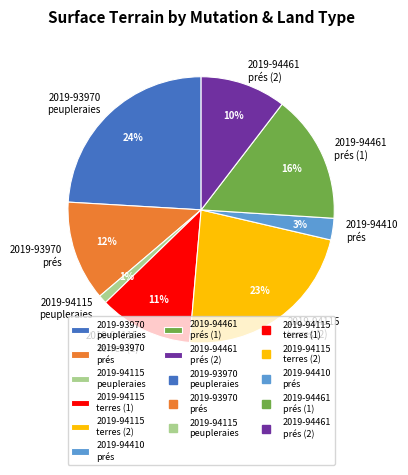

Combined, do 2019-94115 peupleraies and 2019-93970 peupleraies account for over 50%?

No